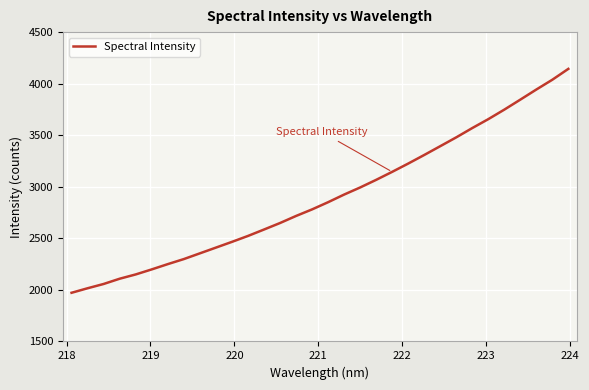

What is the smallest value displayed?

1972.1